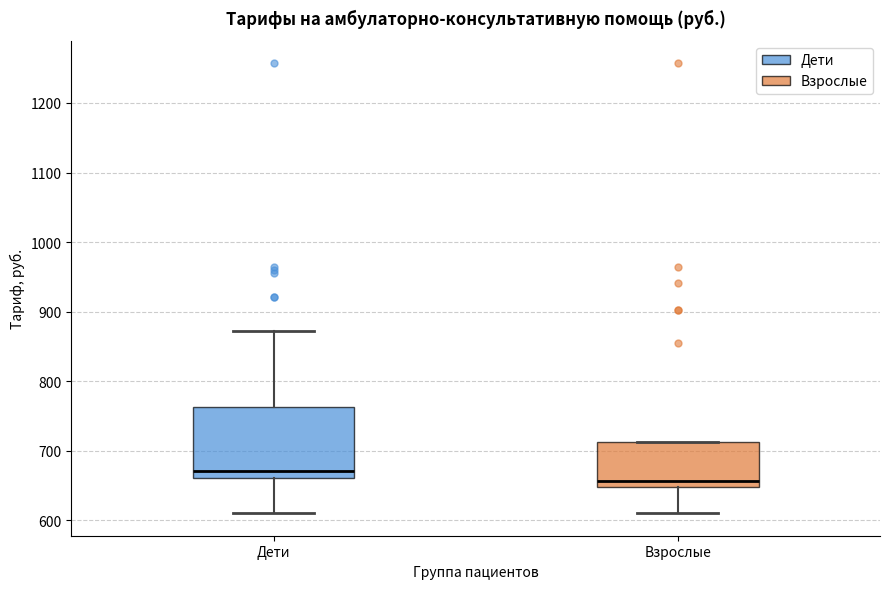

Reading left to right, read every box against the y-axis: the position of its median line, the range the box covers, and the ends of its whiskers. The values are not printed on the chart, so give them approximately, as read against the axis.

Дети: median 670, box 660 to 760, whiskers 610 to 870
Взрослые: median 660, box 650 to 710, whiskers 610 to 710